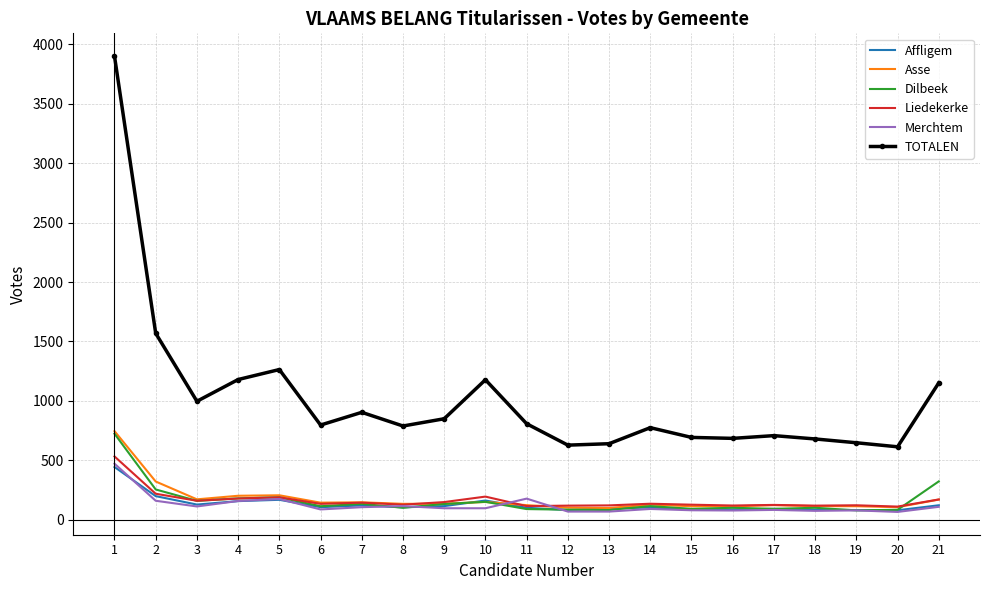

What value does the Dilbeek series have at 17?

92